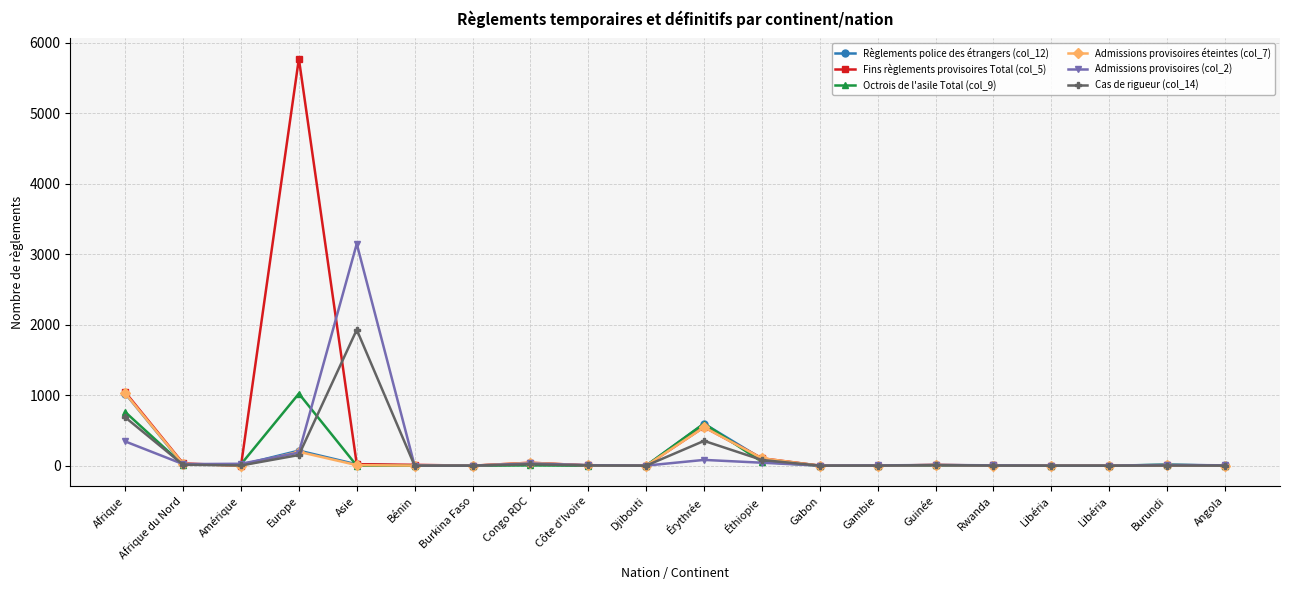

Count the number of categories in the chart.

20